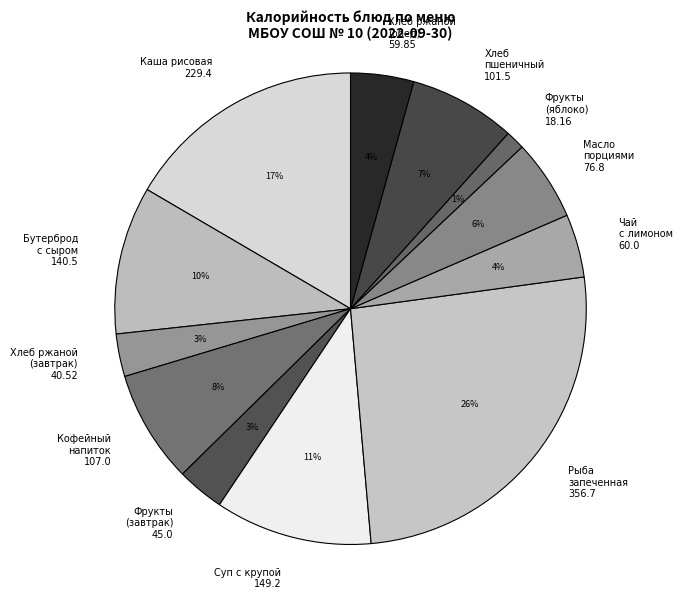

Which category has the biggest portion of the pie?

Рыба запеченная 356.7